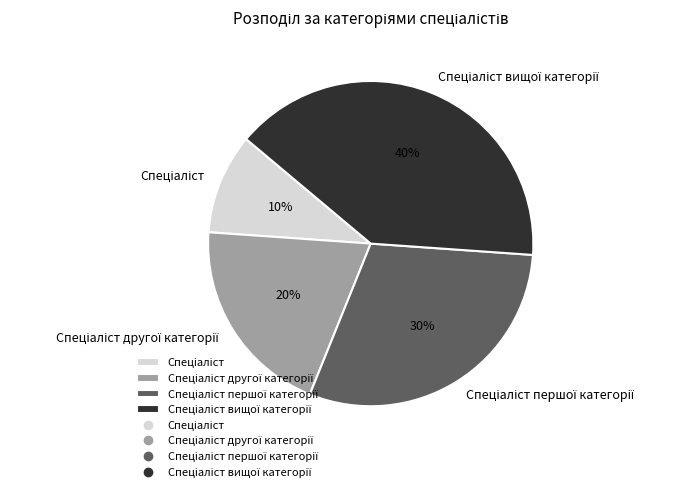

Does any single category account for the majority?

No